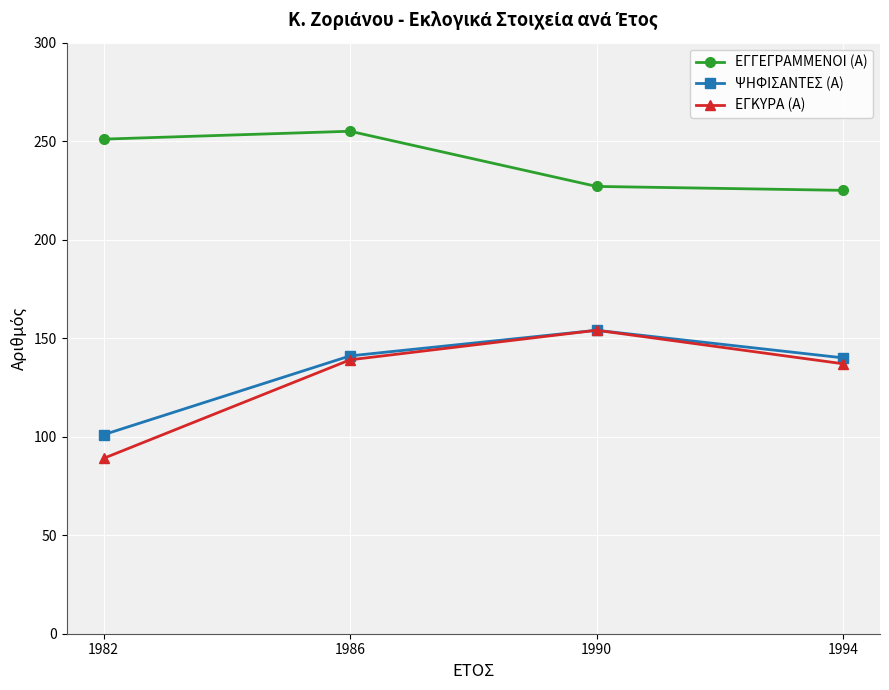

How many data points does each series have?

4